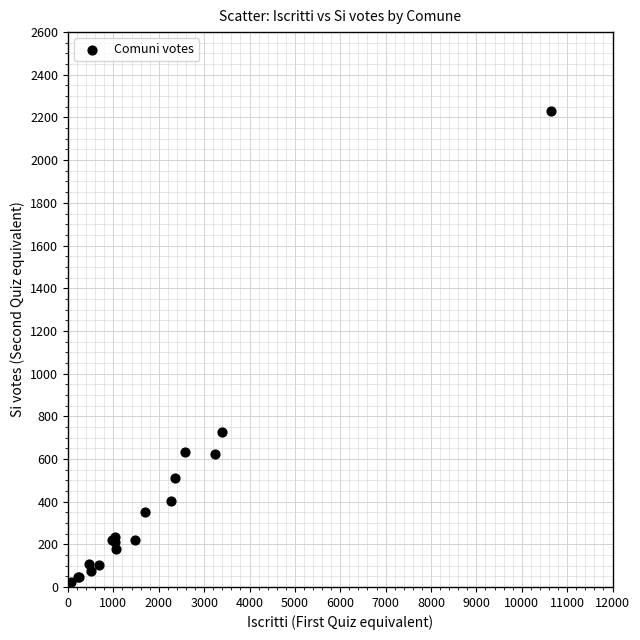

What Y value in the scatter plot is closest to 1125?

725